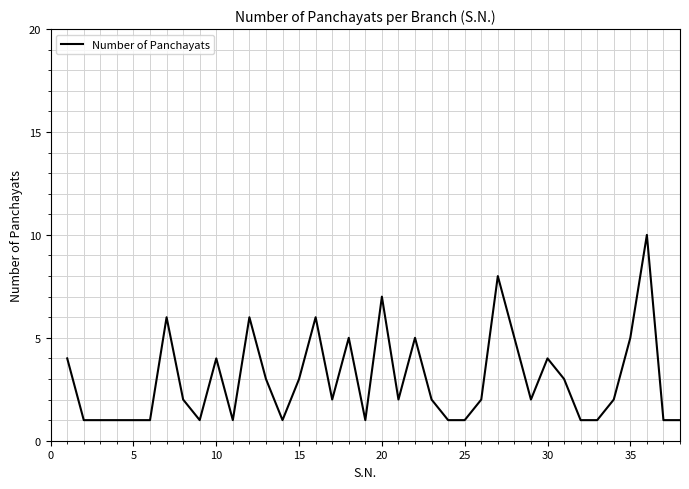

How many lines are shown in the chart?

1